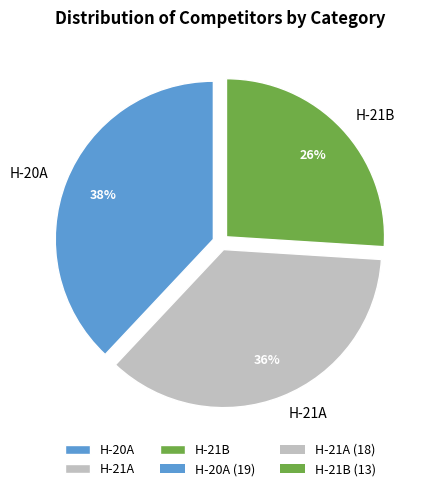

Does any single category account for the majority?

No